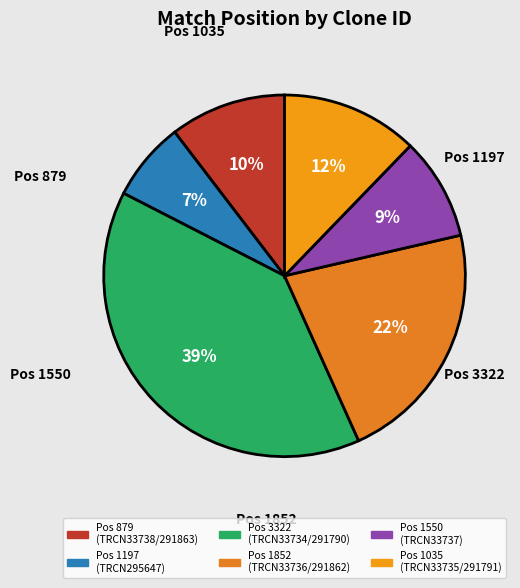

Does any single category account for the majority?

No